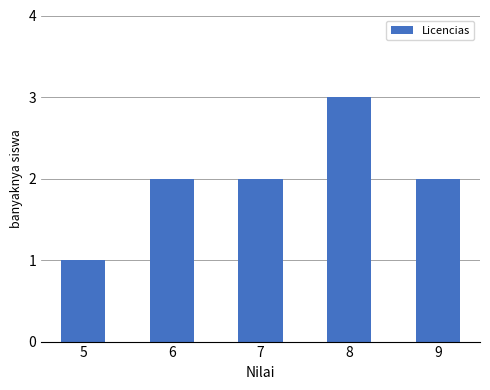

What is the average value?

2